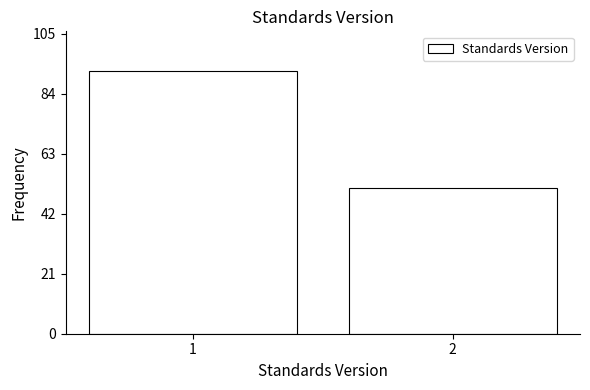

Reading right to left, what are all the values shown in this chart?

2=51	1=92